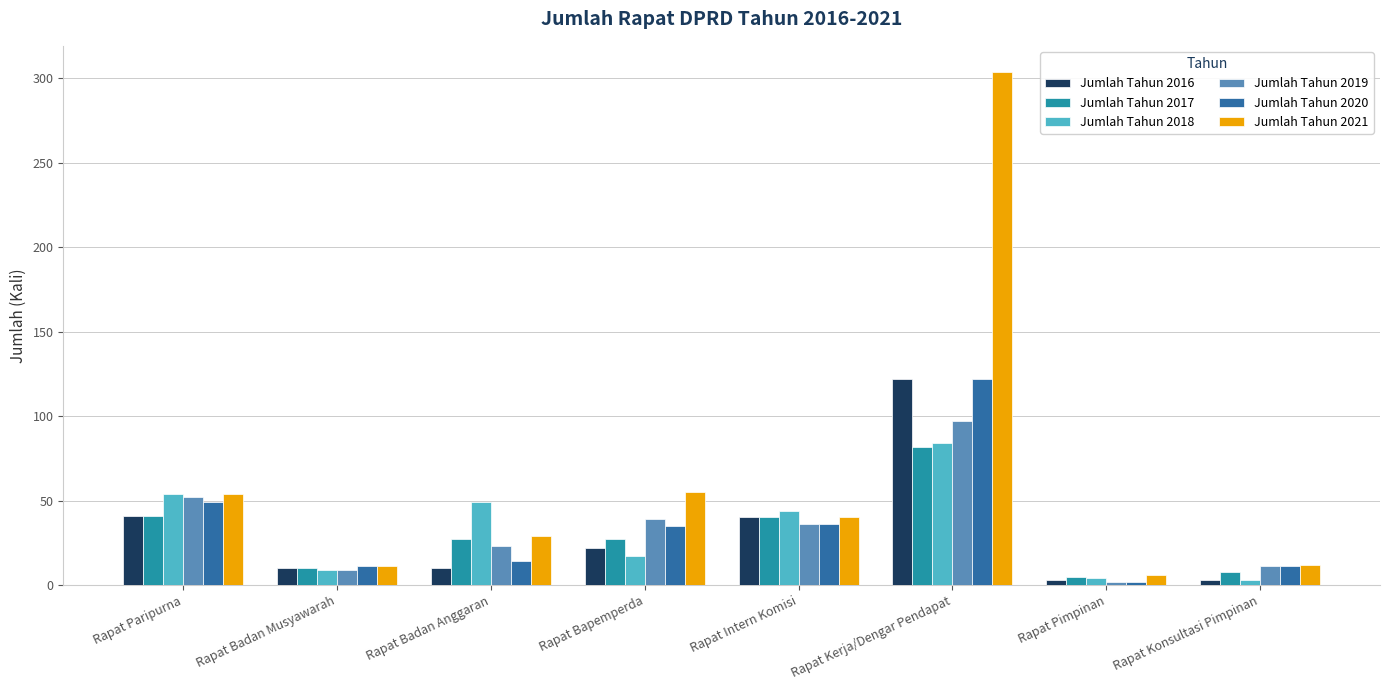

Between Rapat Badan Musyawarah and Rapat Badan Anggaran, which series saw the biggest shift?

Jumlah Tahun 2018